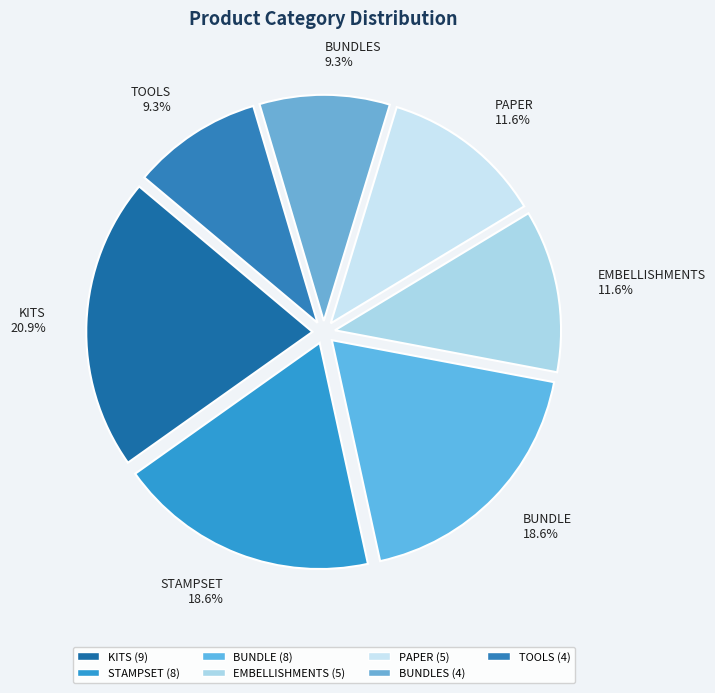

Between PAPER and BUNDLES, which is larger?

PAPER